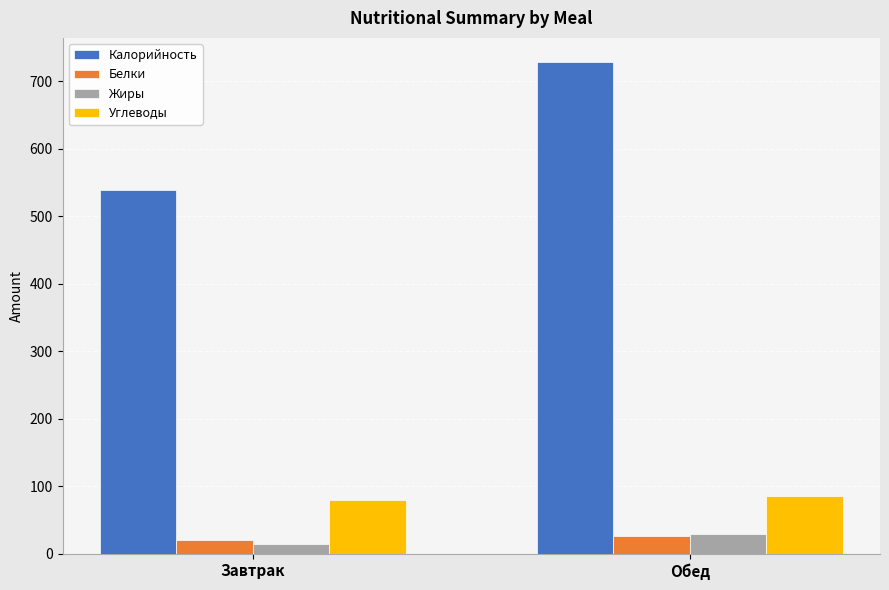

True or false: Углеводы has a value of 85.6 at Обед.

True